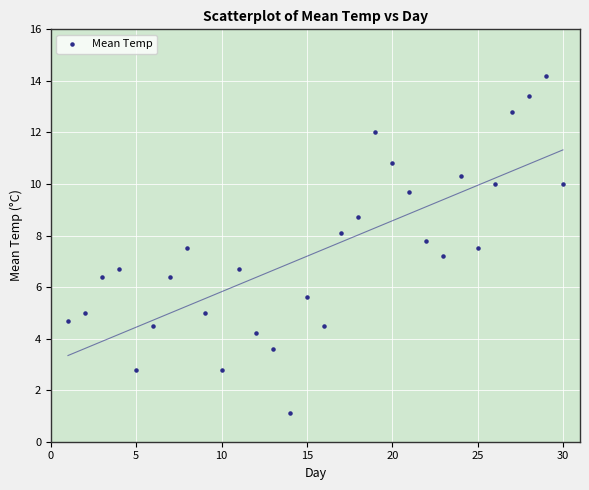

What is the range of Y values (max minus min)?

13.1